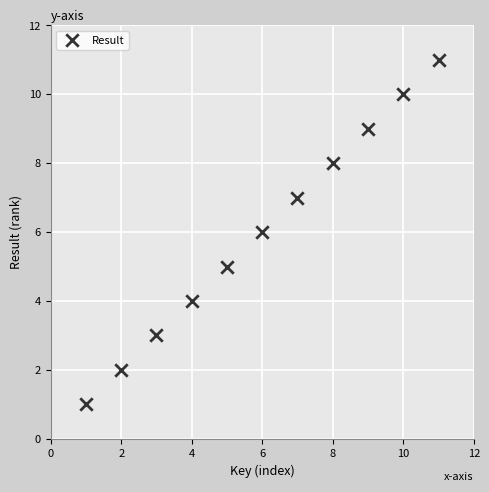

What is the range of X values (max minus min)?

10